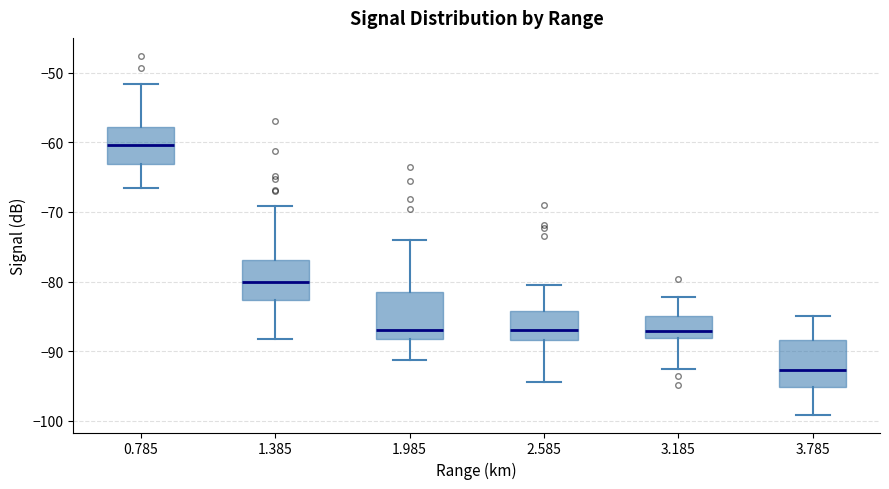

Which box's median line is the highest?

0.785